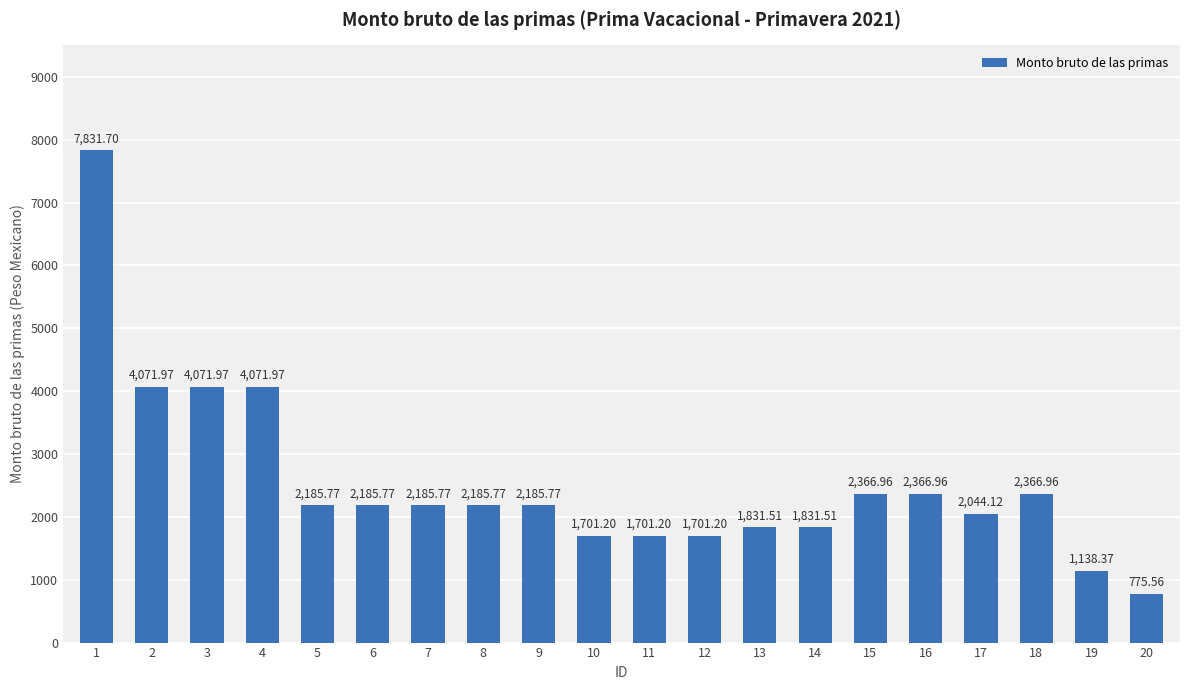

Is it true that the value at 16 is 3791.2?

False